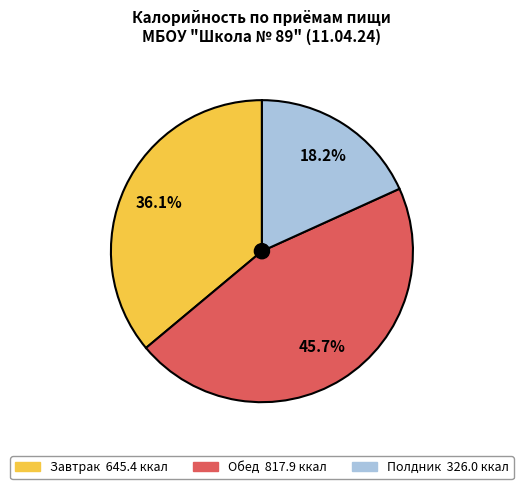

What is the largest slice in the pie chart?

Обед